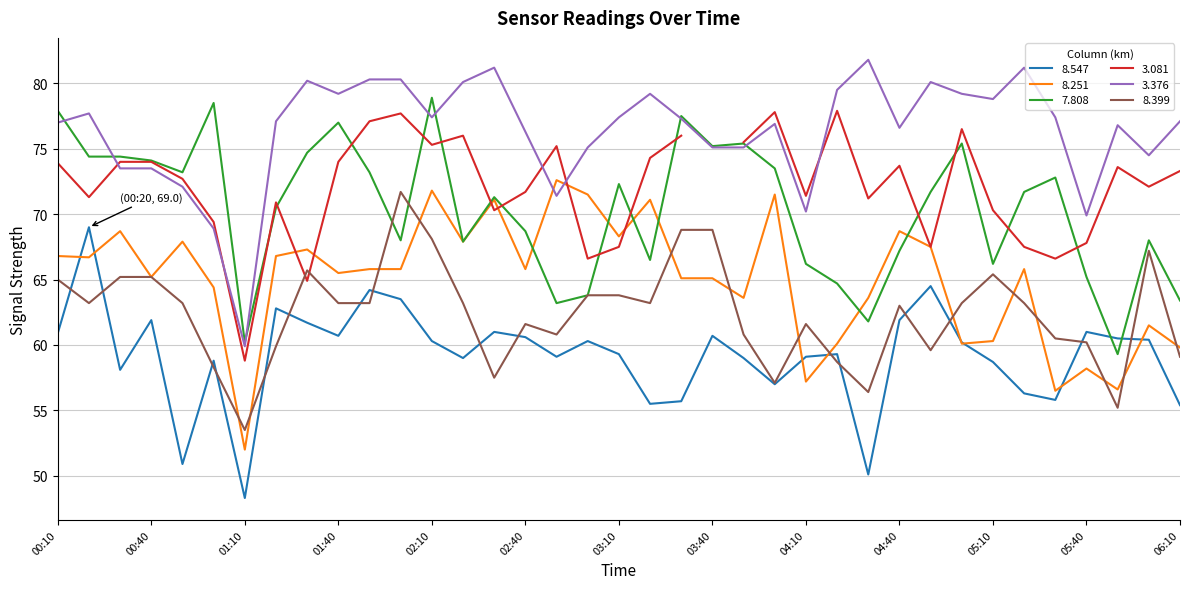

How many interior local valleys does the 8.547 series have?

10